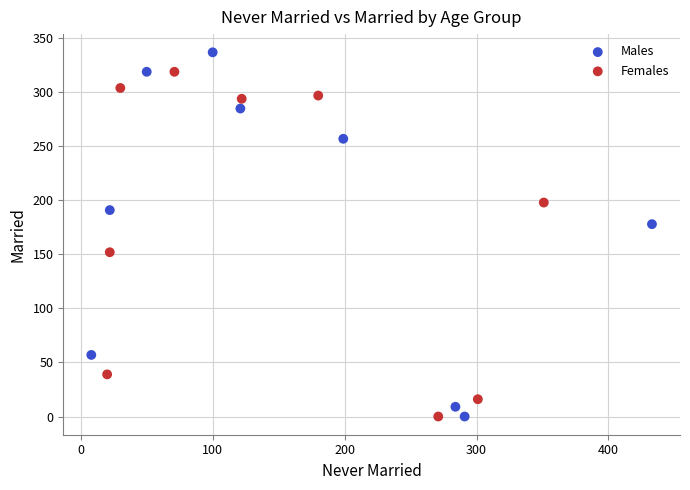

What are all the series names shown in the legend?

Males, Females